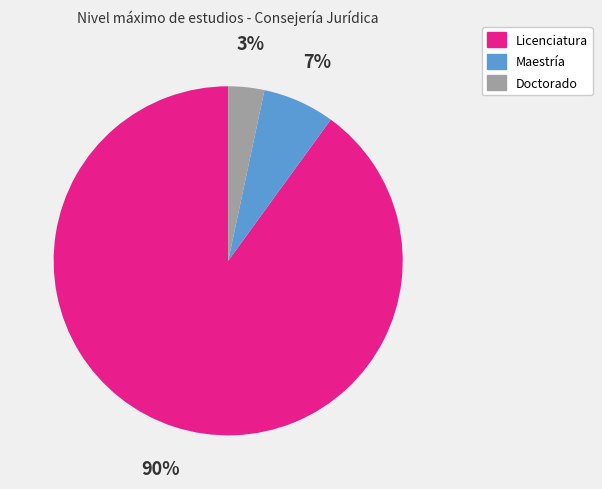

Is it true that Maestría is 7% of the pie?

True